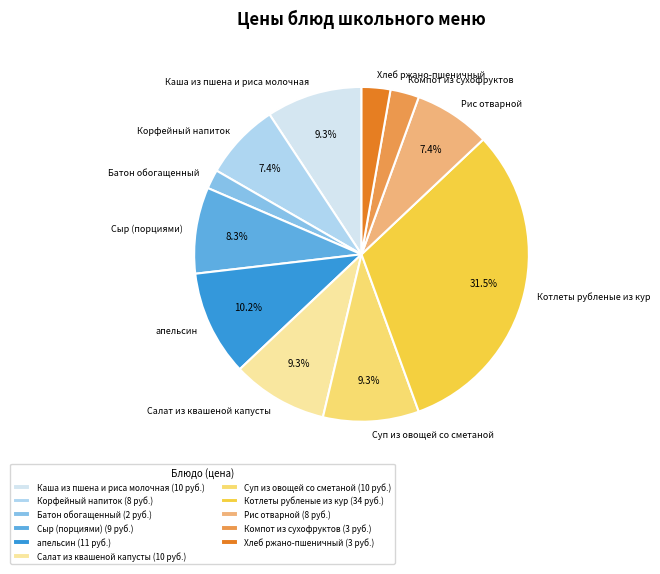

How many slices are in this pie chart?

11